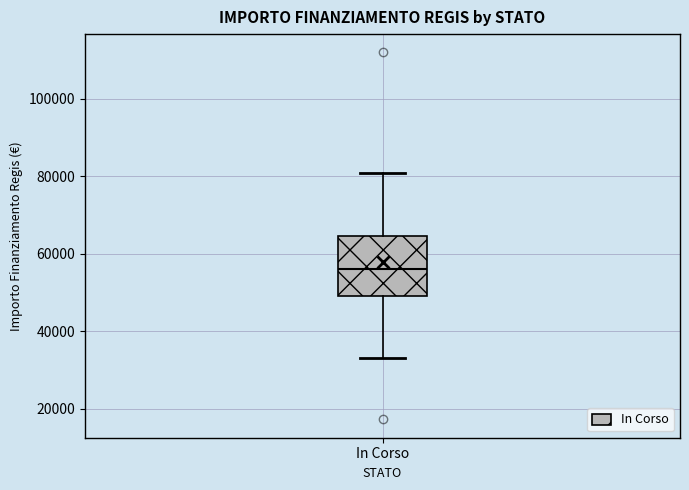

Where is the upper edge of the box for In Corso on the y-axis? The values are not printed on the chart, so give them approximately, as read against the axis.

64000